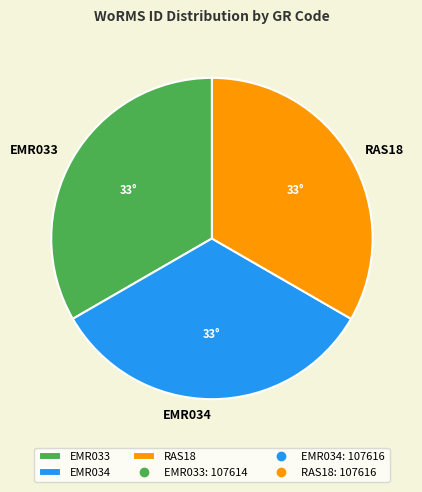

Does any single category account for the majority?

No